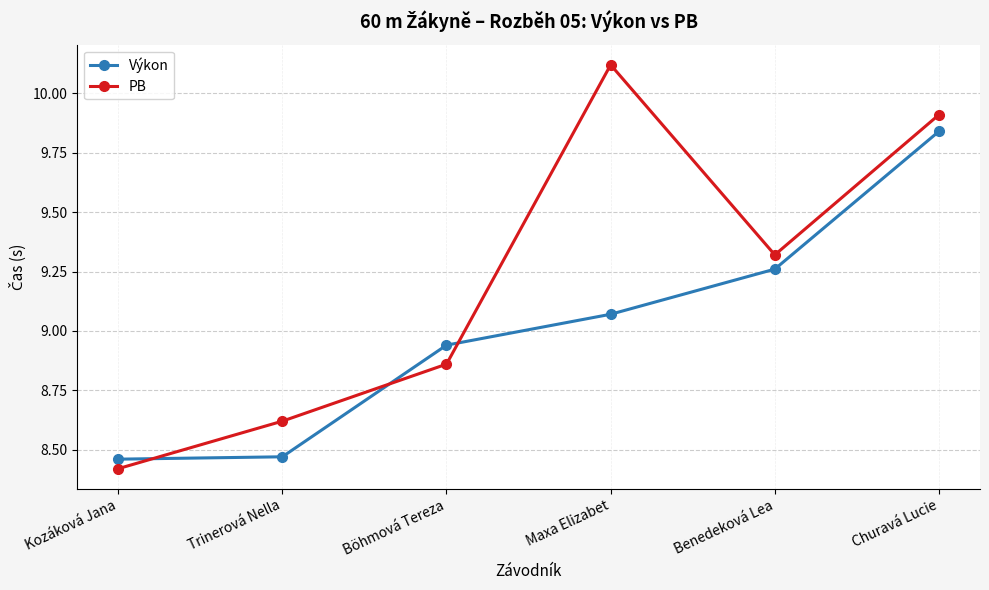

List the labels in order of PB value, smallest first.

Kozáková Jana, Trinerová Nella, Böhmová Tereza, Benedeková Lea, Churavá Lucie, Maxa Elizabet